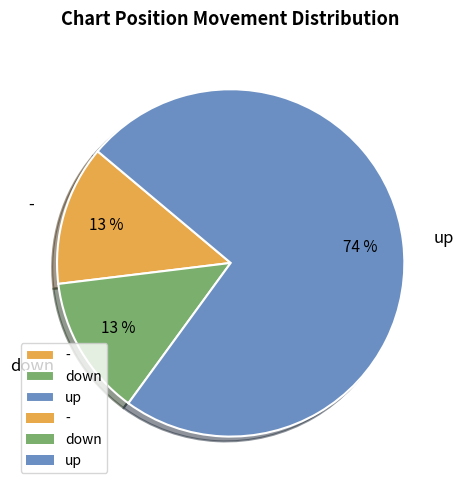

How many slices are in this pie chart?

3